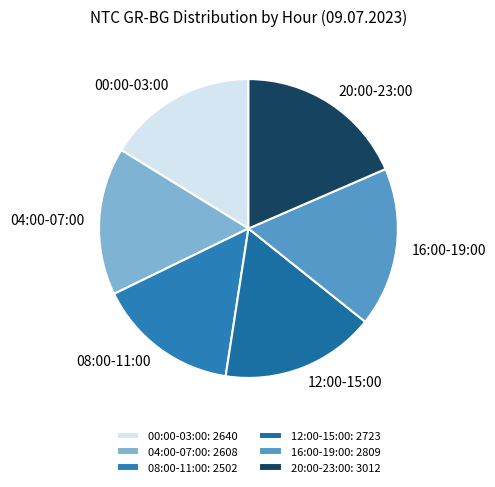

Approximately how many times larger is the value at 12:00-15:00 compared to 16:00-19:00?

1.0